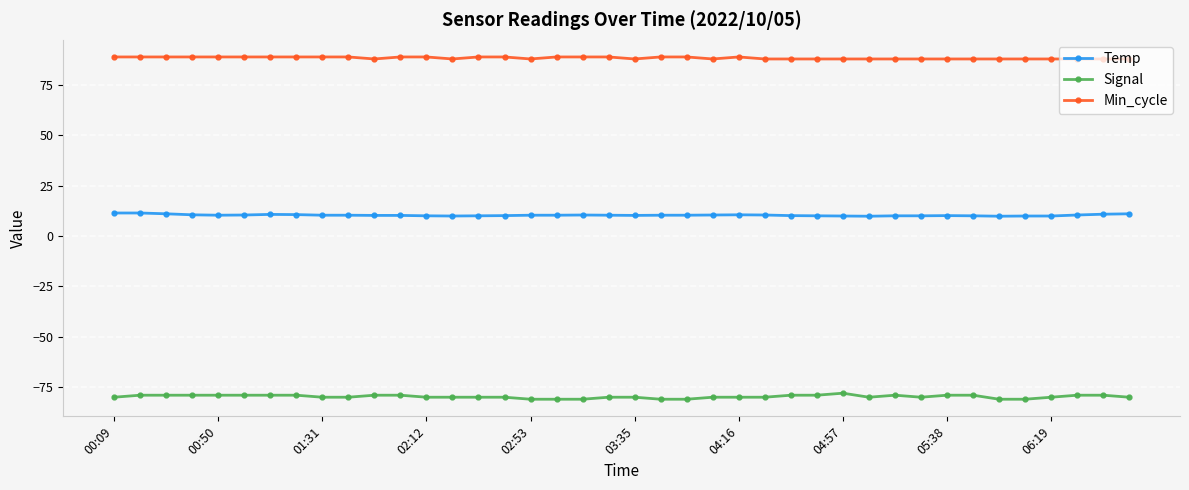

What is the value of the Signal point at the 21st from the left?

-80.0